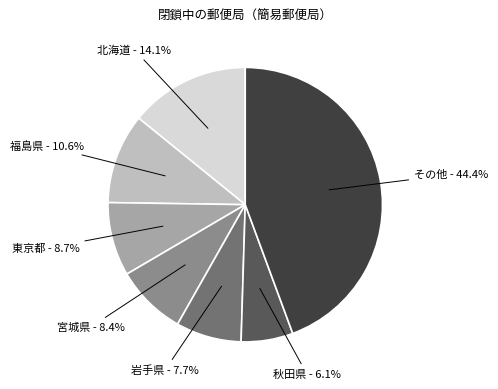

Is there a majority slice in this chart?

No